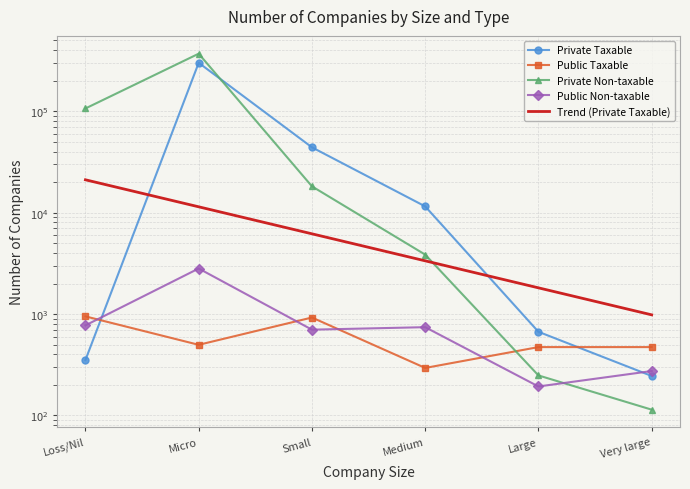

Where do Trend (Private Taxable) and Private Non-taxable first cross each other?

Medium and Large